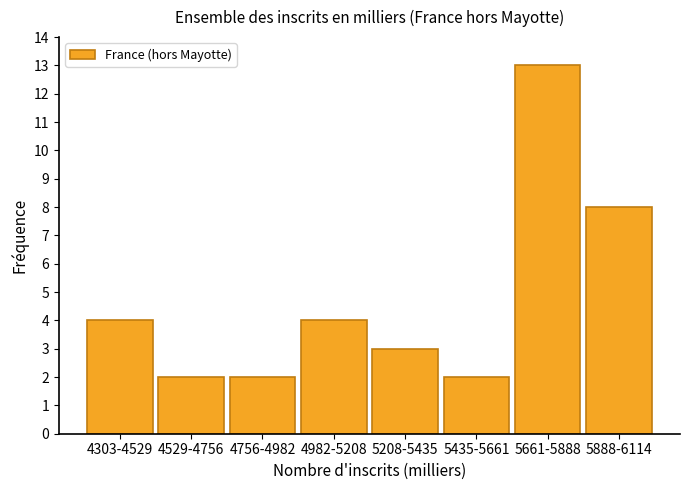

Reading left to right, list all the values displayed in this chart.

4	2	2	4	3	2	13	8